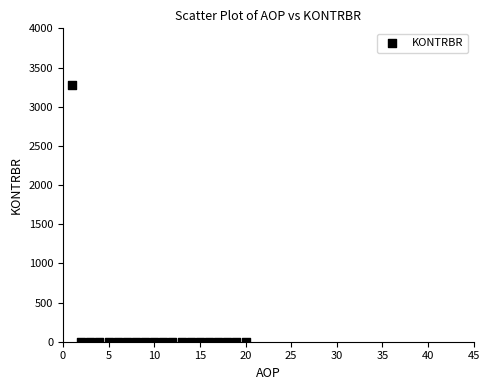

What is the range of X values (max minus min)?

19.0